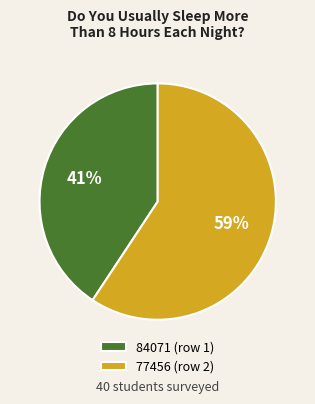

Between 84071 and 77456, which is larger?

77456